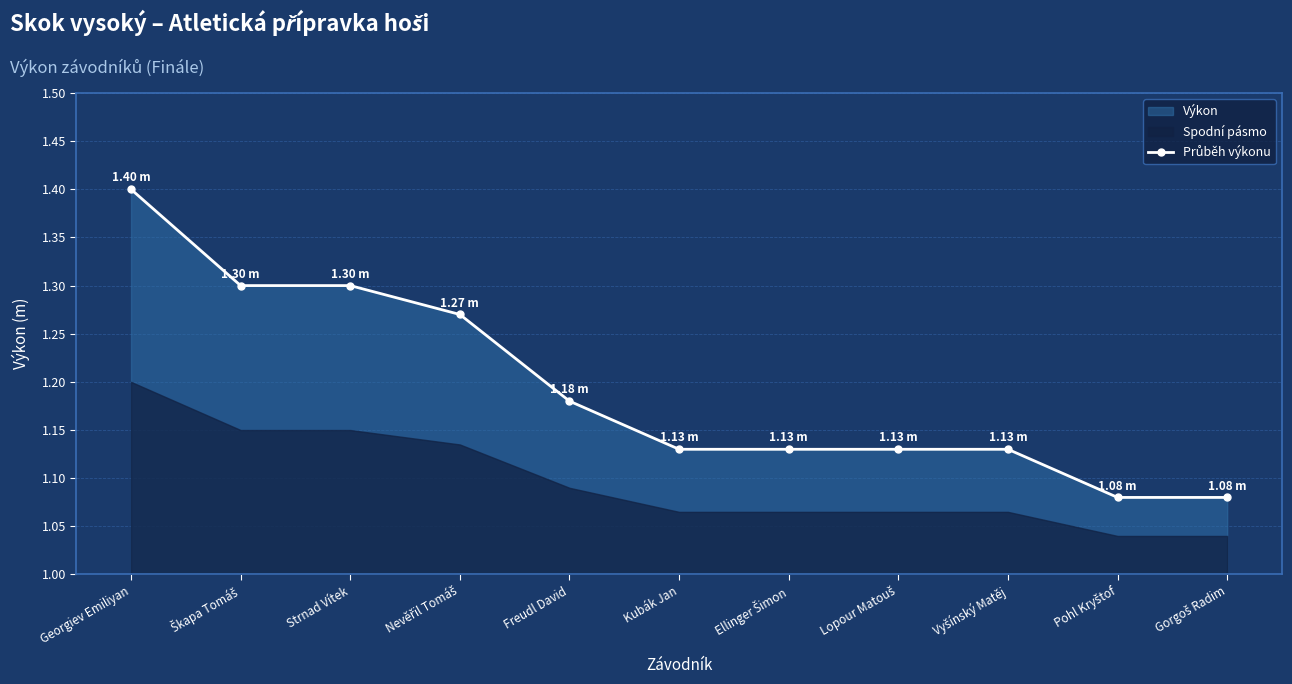

What is the label of the 10th point from the left?

Pohl Kryštof